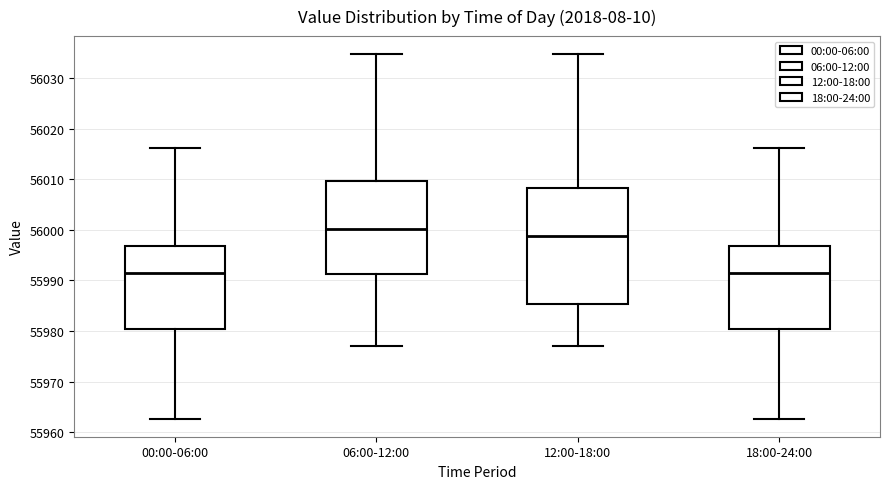

Which box's median line is the highest?

06:00-12:00